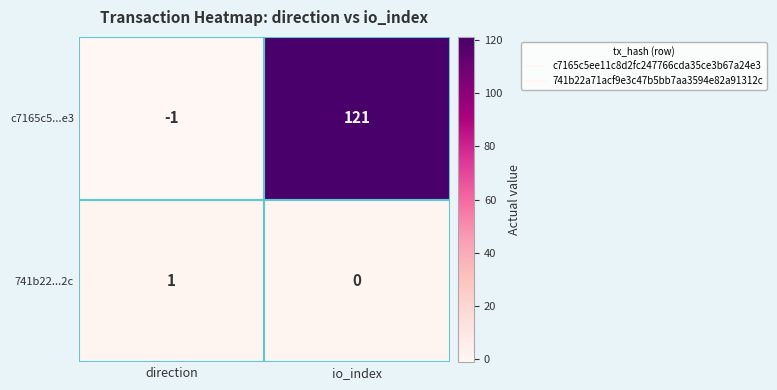

At io_index, list the series in order from largest to smallest.

c7165c5...e3, 741b22...2c